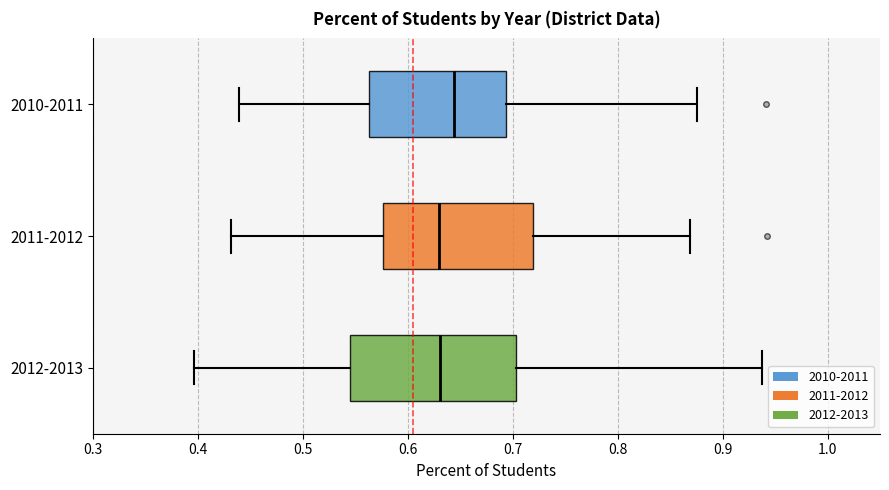

Which box is the widest, from its left edge to its right edge?

2012-2013